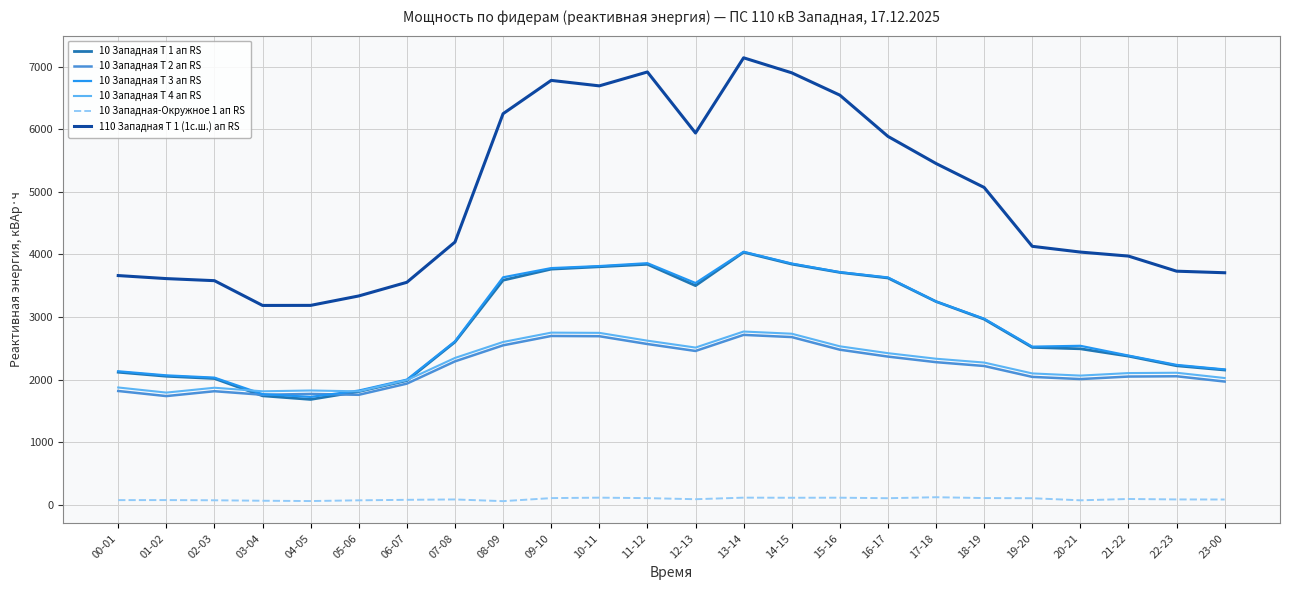

Which series has the largest range (max minus min)?

110 Западная Т 1 (1с.ш.) ап RS